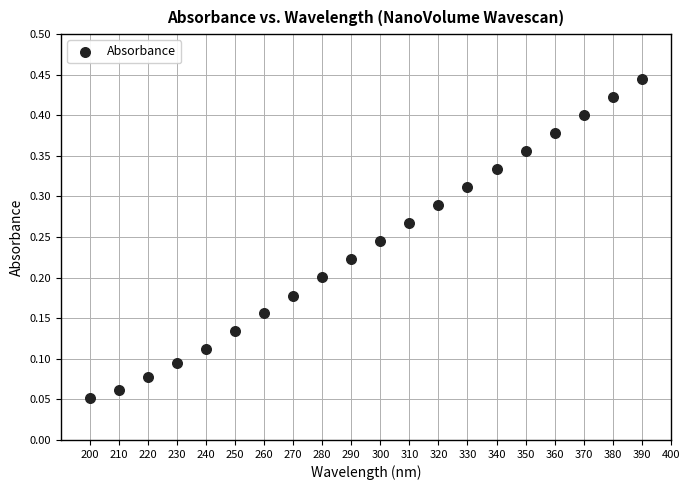

What is the range of X values (max minus min)?

190.0